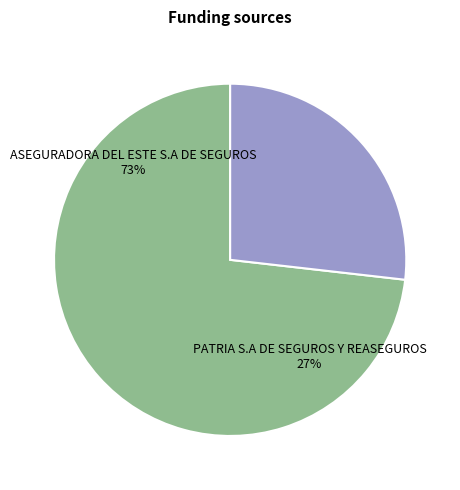

Rank the categories by value from highest to lowest.

ASEGURADORA DEL ESTE S.A DE SEGUROS, PATRIA S.A DE SEGUROS Y REASEGUROS